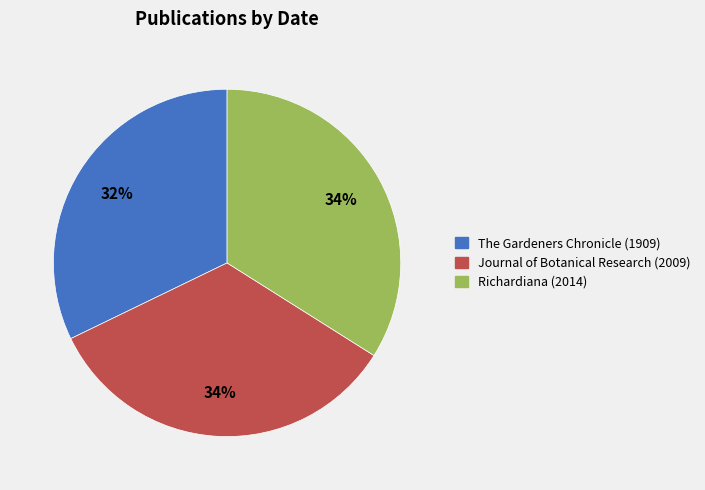

Which has a higher value, Richardiana (2014) or The Gardeners Chronicle (1909)?

Richardiana (2014)